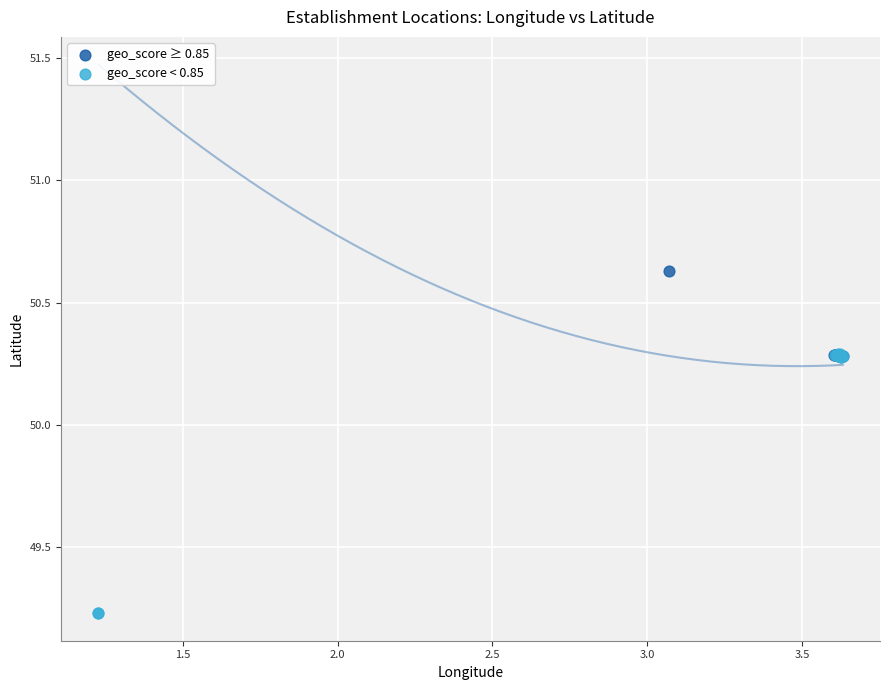

Which series reaches the maximum Y coordinate?

geo_score ≥ 0.85